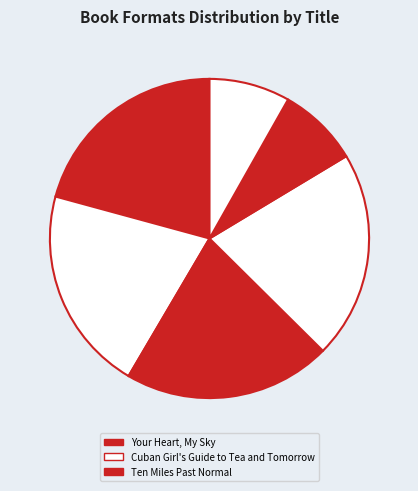

Is there a majority slice in this chart?

No